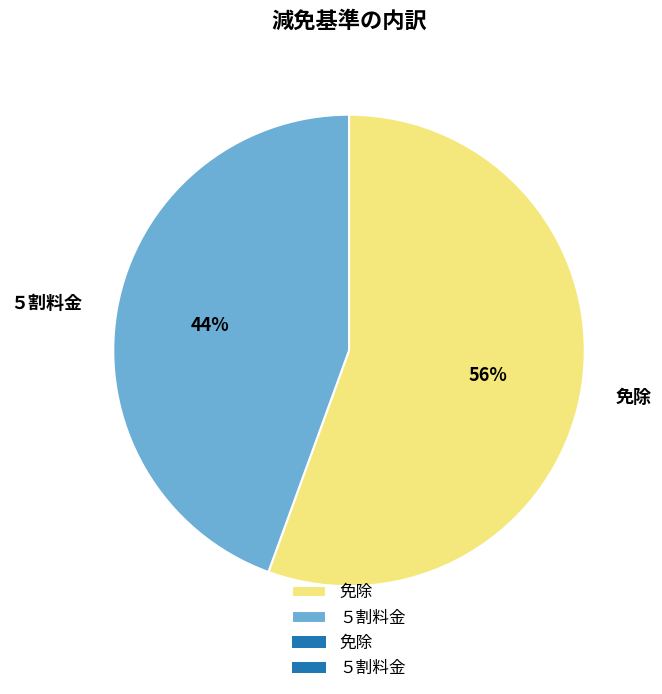

Which category accounts for the majority?

免除